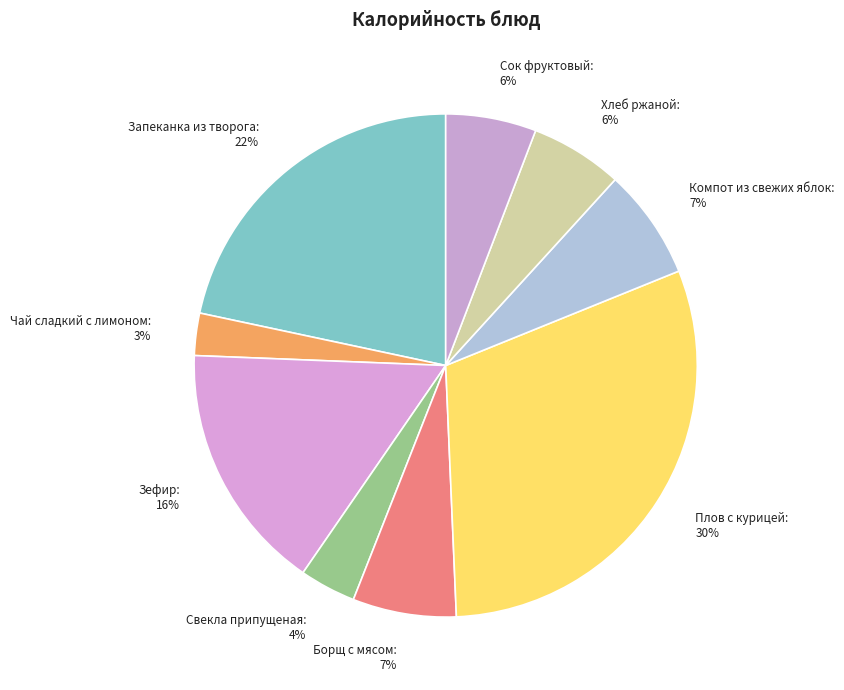

To the nearest percent, what portion does Компот из свежих яблок represent?

7%